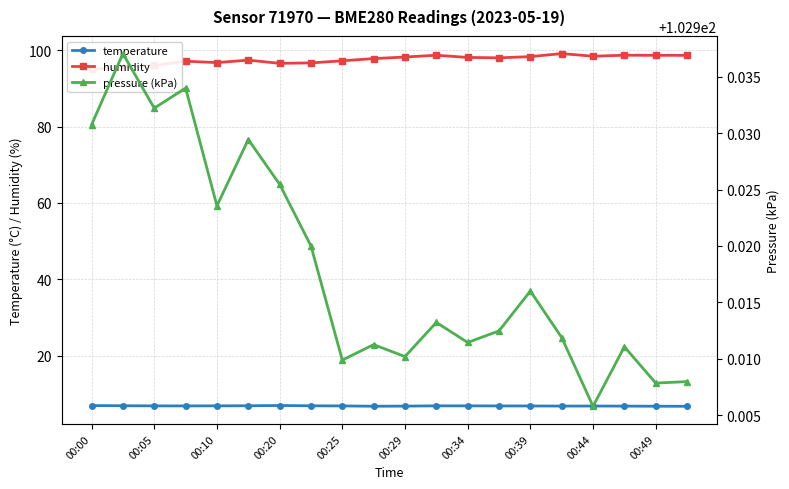

What is the value of the temperature point at the 7th from the left?

6.9